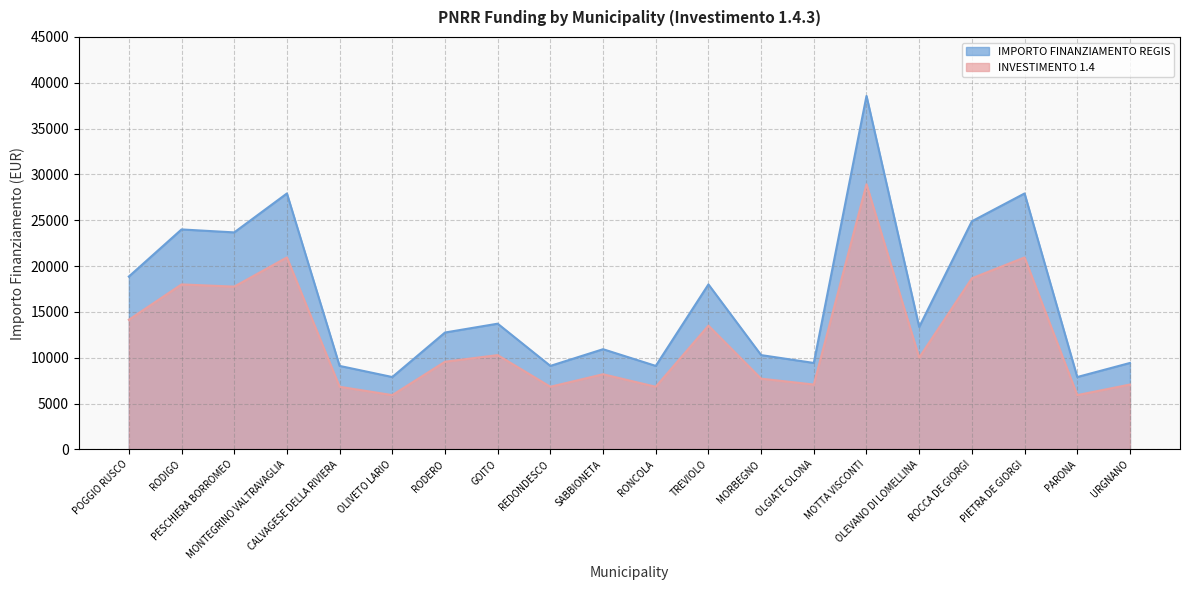

Reading left to right, transcribe all the data shown in this chart.

INVESTIMENTO 1.4: POGGIO RUSCO=18854.0	RODIGO=23996.0	PESCHIERA BORROMEO=23673.0	MONTEGRINO VALTRAVAGLIA=27922.0	CALVAGESE DELLA RIVIERA=9105.0	OLIVETO LARIO=7891.0	RODERO=12747.0	GOITO=13712.0	REDONDESCO=9105.0	SABBIONETA=10926.0	RONCOLA=9105.0	TREVIOLO=17997.0	MORBEGNO=10284.0	OLGIATE OLONA=9427.0	MOTTA VISCONTI=38565.0	OLEVANO DI LOMELLINA=13354.0	ROCCA DE GIORGI=24887.0	PIETRA DE GIORGI=27922.0	PARONA=7891.0	URGNANO=9427.0
IMPORTO FINANZIAMENTO REGIS: POGGIO RUSCO=14140.5	RODIGO=17997.0	PESCHIERA BORROMEO=17754.8	MONTEGRINO VALTRAVAGLIA=20941.5	CALVAGESE DELLA RIVIERA=6828.8	OLIVETO LARIO=5918.2	RODERO=9560.2	GOITO=10284.0	REDONDESCO=6828.8	SABBIONETA=8194.5	RONCOLA=6828.8	TREVIOLO=13497.8	MORBEGNO=7713.0	OLGIATE OLONA=7070.2	MOTTA VISCONTI=28923.8	OLEVANO DI LOMELLINA=10015.5	ROCCA DE GIORGI=18665.2	PIETRA DE GIORGI=20941.5	PARONA=5918.2	URGNANO=7070.2